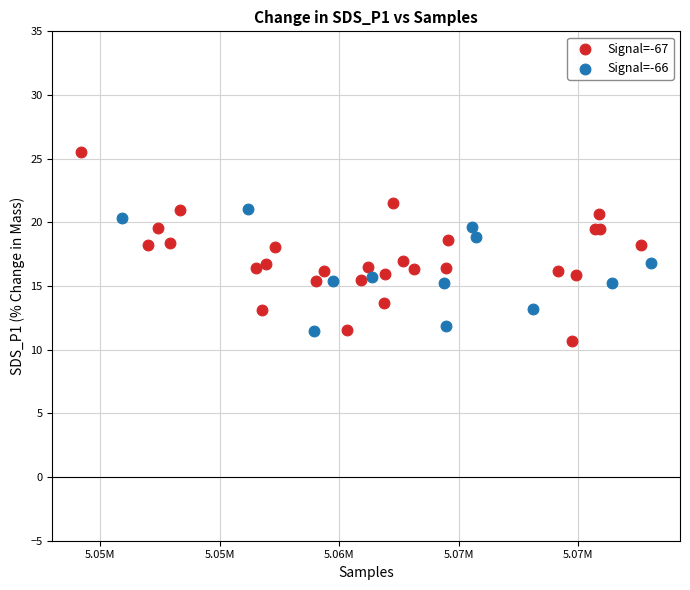

Which series has the largest Y range (max minus min)?

Signal=-67